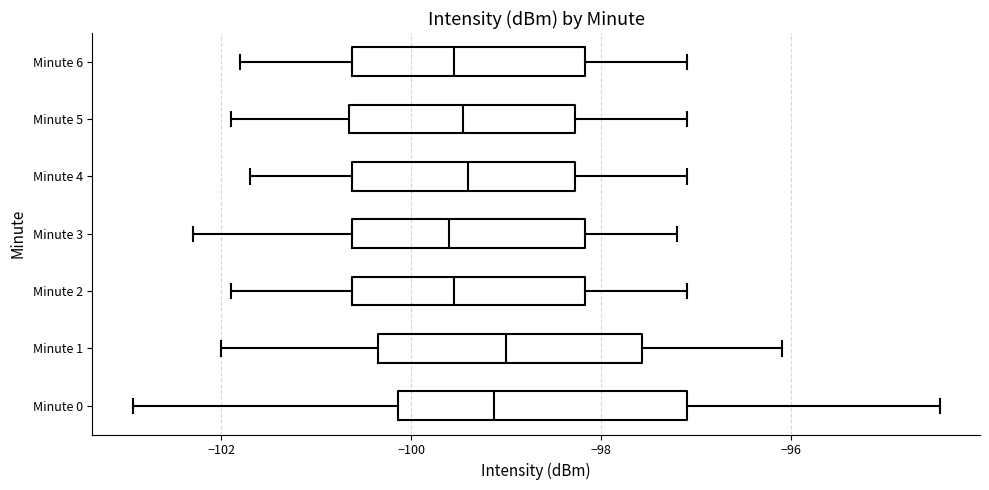

Reading bottom to top, transcribe this box plot: for each box, give where its median line is, the range the box spans, and where its two whiskers end, as read against the x-axis. The values are not printed on the chart, so give them approximately, as read against the axis.

Minute 0: median -99.2, box -100.2 to -97.0, whiskers -103.0 to -94.4
Minute 1: median -99.0, box -100.4 to -97.6, whiskers -102.0 to -96.0
Minute 2: median -99.6, box -100.6 to -98.2, whiskers -101.8 to -97.0
Minute 3: median -99.6, box -100.6 to -98.2, whiskers -102.2 to -97.2
Minute 4: median -99.4, box -100.6 to -98.2, whiskers -101.6 to -97.0
Minute 5: median -99.4, box -100.6 to -98.2, whiskers -101.8 to -97.0
Minute 6: median -99.6, box -100.6 to -98.2, whiskers -101.8 to -97.0